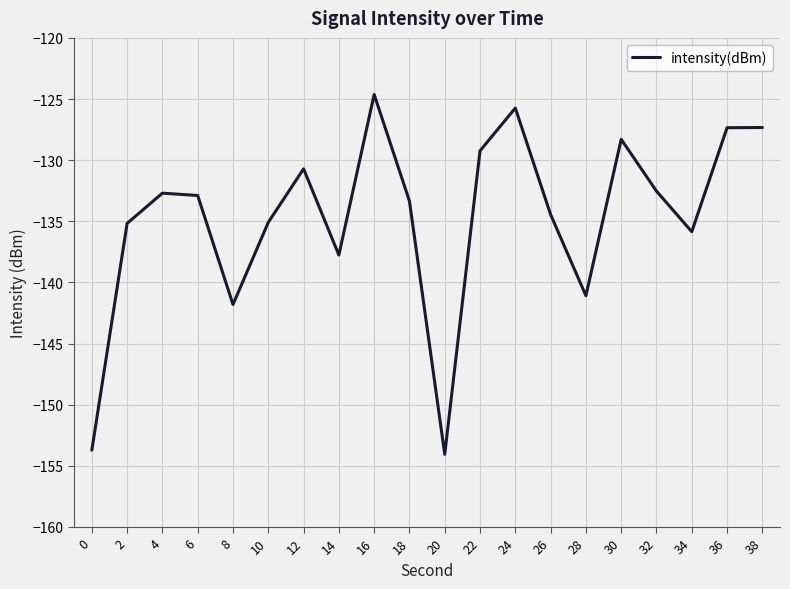

Between 18 and 38, which is larger?

38